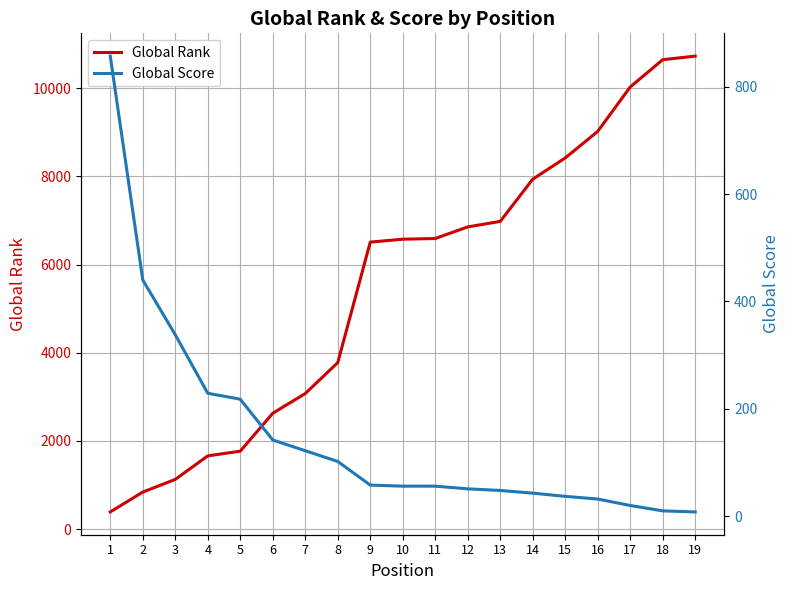

Rank the categories by Global Rank value from highest to lowest.

19, 18, 17, 16, 15, 14, 13, 12, 11, 10, 9, 8, 7, 6, 5, 4, 3, 2, 1